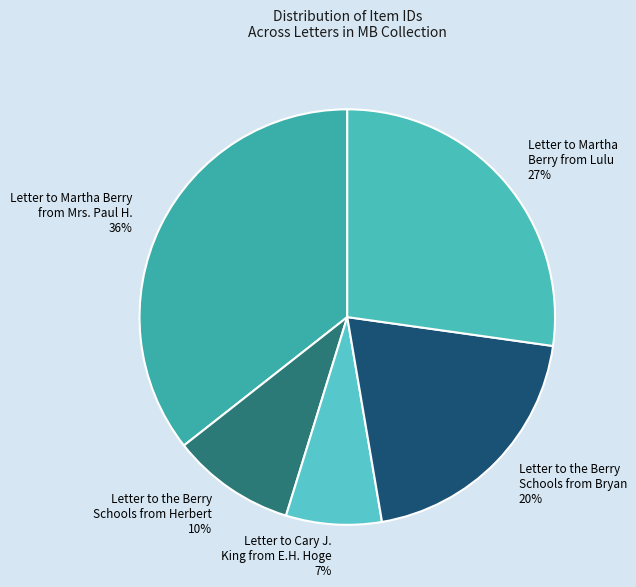

True or false: Letter to the Berry Schools from Bryan accounts for 20% of the total.

True